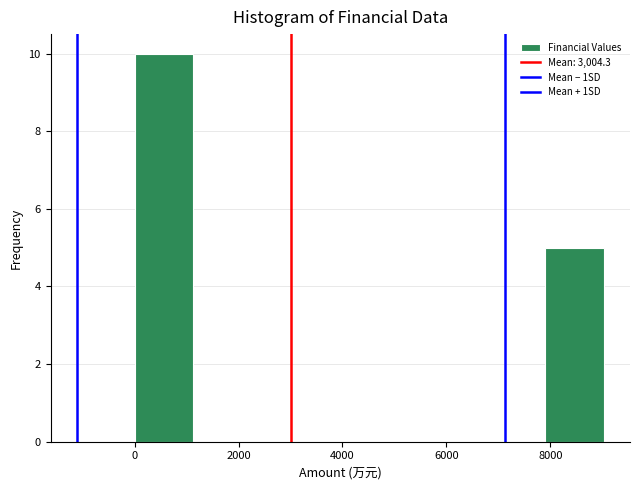

What is the height of the bar covering 0 to 1200 on the x-axis? Neither the bar edges nor the heights are printed on the chart, so give them approximately, as read against the axes.

10